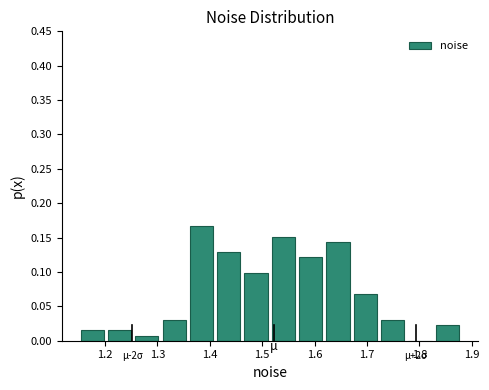

Over which range of the x-axis is the bar tallest?

1.36 to 1.41